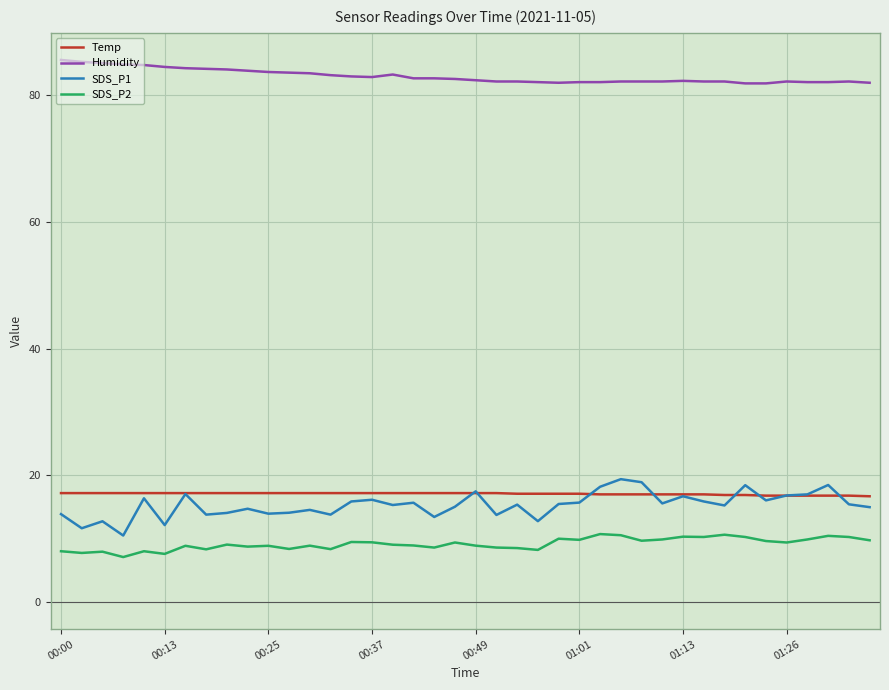

How many categories are shown in the chart?

40